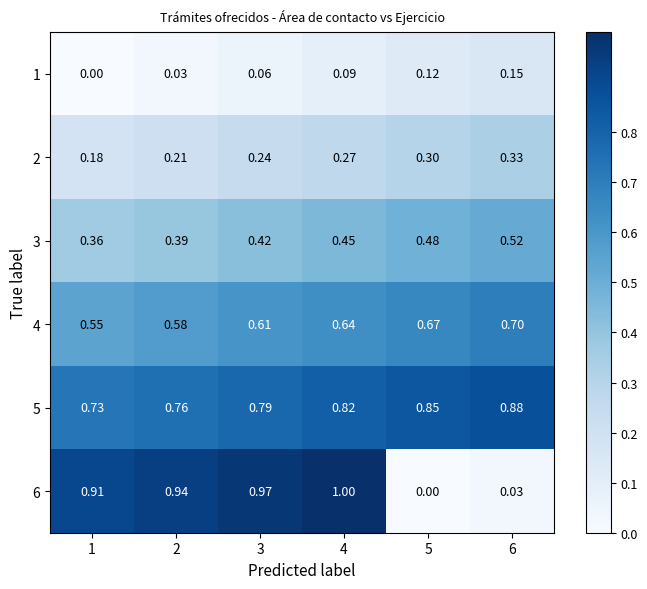

Count the number of categories in the chart.

6